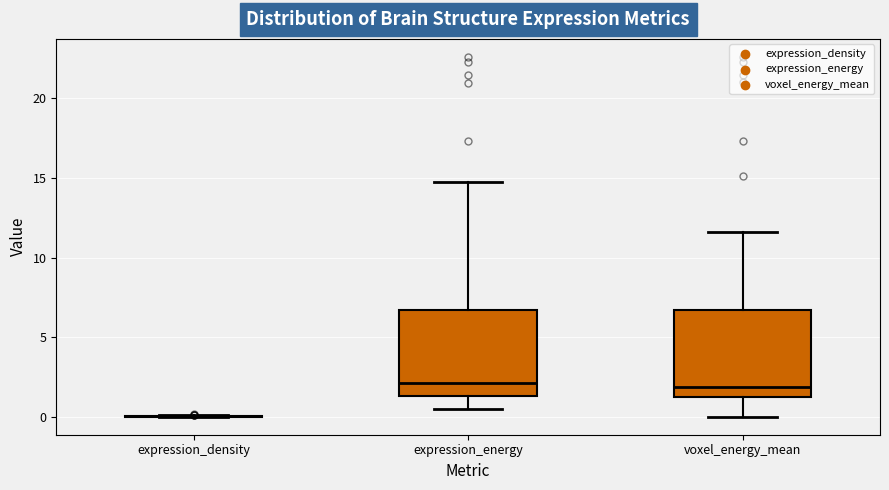

Reading left to right, read every box against the y-axis: the position of its median line, the range the box covers, and the ends of its whiskers. The values are not printed on the chart, so give them approximately, as read against the axis.

expression_density: box collapsed to a line at 0.0, whiskers 0.0 to 0.0
expression_energy: median 2.0, box 1.5 to 6.5, whiskers 0.5 to 14.5
voxel_energy_mean: median 2.0, box 1.0 to 6.5, whiskers 0.0 to 11.5